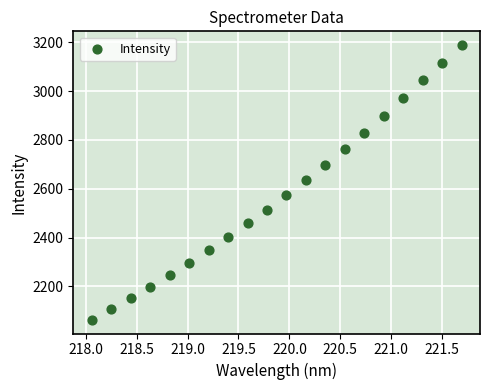

What is the range of X values (max minus min)?

3.6